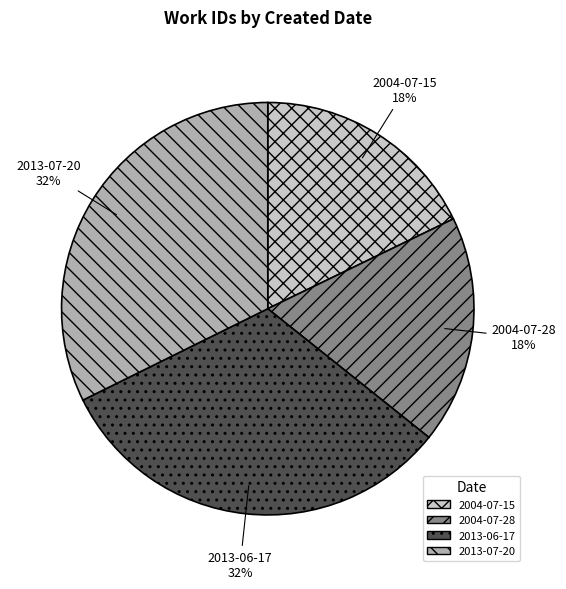

How many slices are in this pie chart?

4